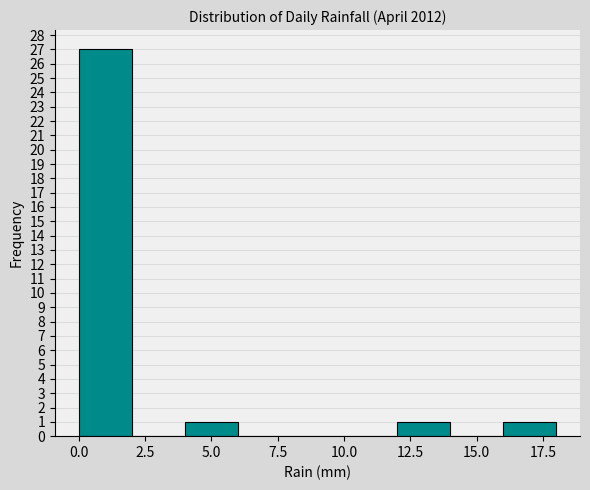

Reading left to right, list every bar in this chart as the range it spans on the x-axis followed by its height. The values are not printed on the chart, so give them approximately, as read against the axis.

0 to 2: 27
2 to 4: 0
4 to 6: 1
6 to 8: 0
8 to 10: 0
10 to 12: 0
12 to 14: 1
14 to 16: 0
16 to 18: 1